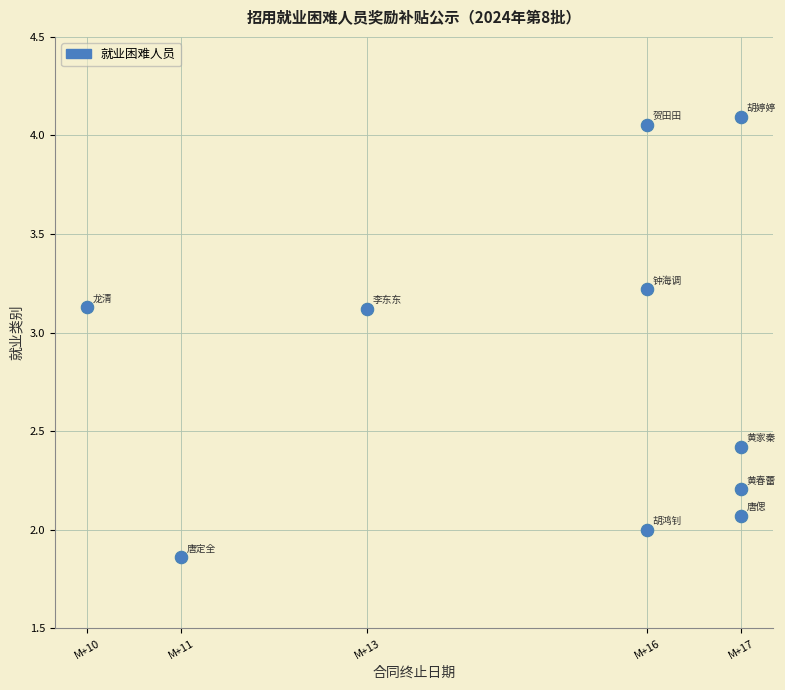

What is the range of X values (max minus min)?

7.0